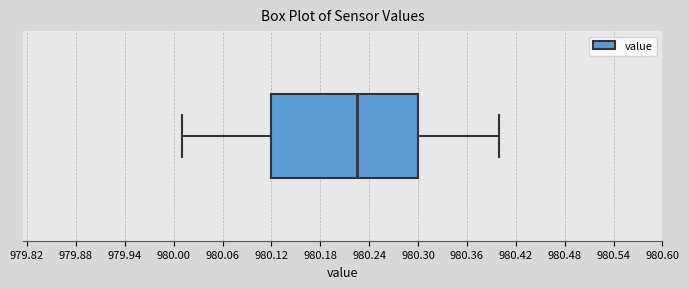

Read this box plot against the x-axis: the position of the median line, the range covered by the box, and the ends of both whiskers. The values are not printed on the chart, so give them approximately, as read against the axis.

median 980.23, box 980.12 to 980.30, whiskers 980.01 to 980.40